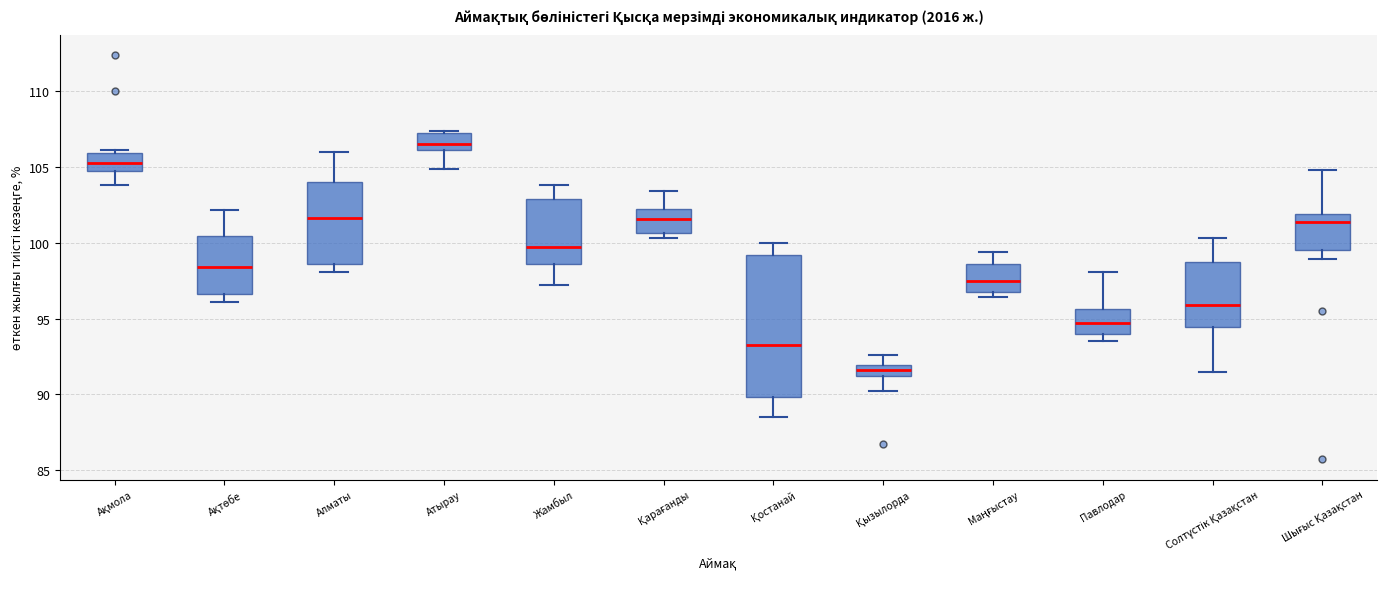

Where does the lower whisker of the box for Ақмола end on the y-axis? The values are not printed on the chart, so give them approximately, as read against the axis.

104.0